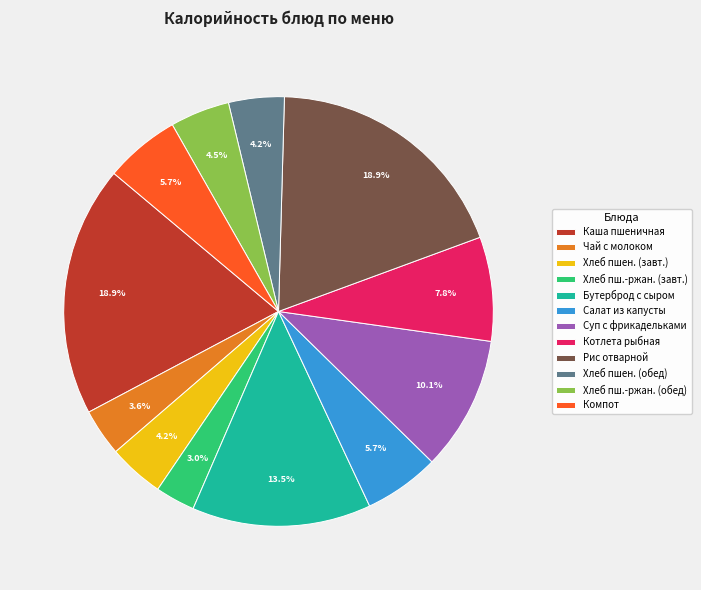

Combined, what portion of the pie is Каша пшеничная and Суп с фрикадельками?

29.0%